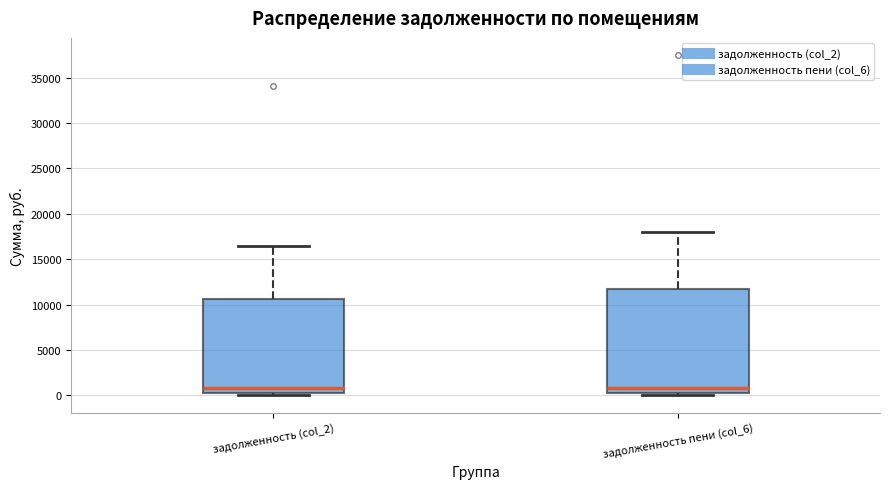

Where does the upper whisker of the box for задолженность пени (col_6) end on the y-axis? The values are not printed on the chart, so give them approximately, as read against the axis.

18000